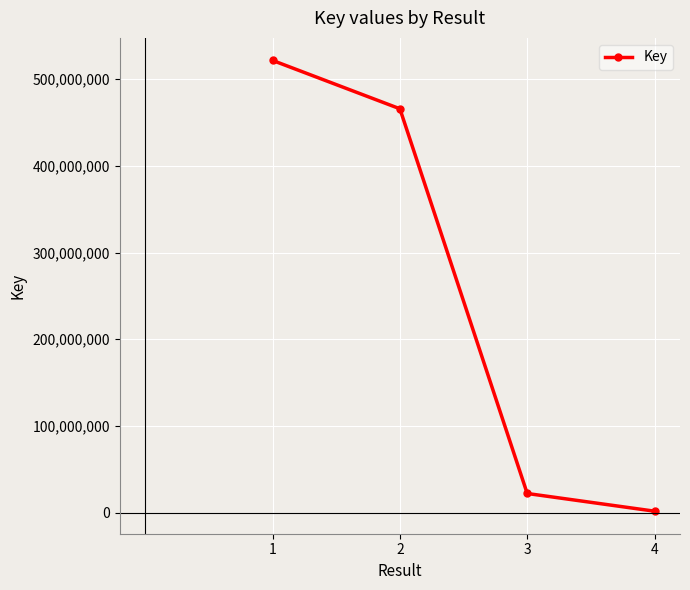

What is the ratio of the value at 2 to the value at 4?

244.5